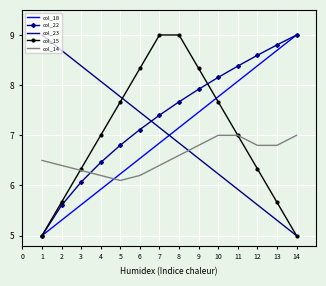

Which series has the largest total across all categories?

col_22